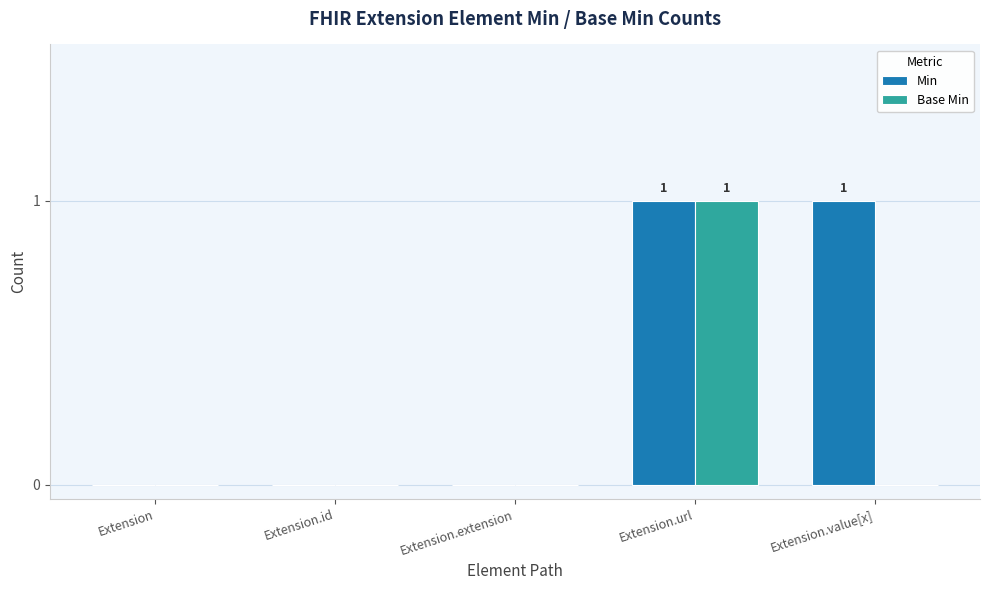

How many data points does each series have?

5